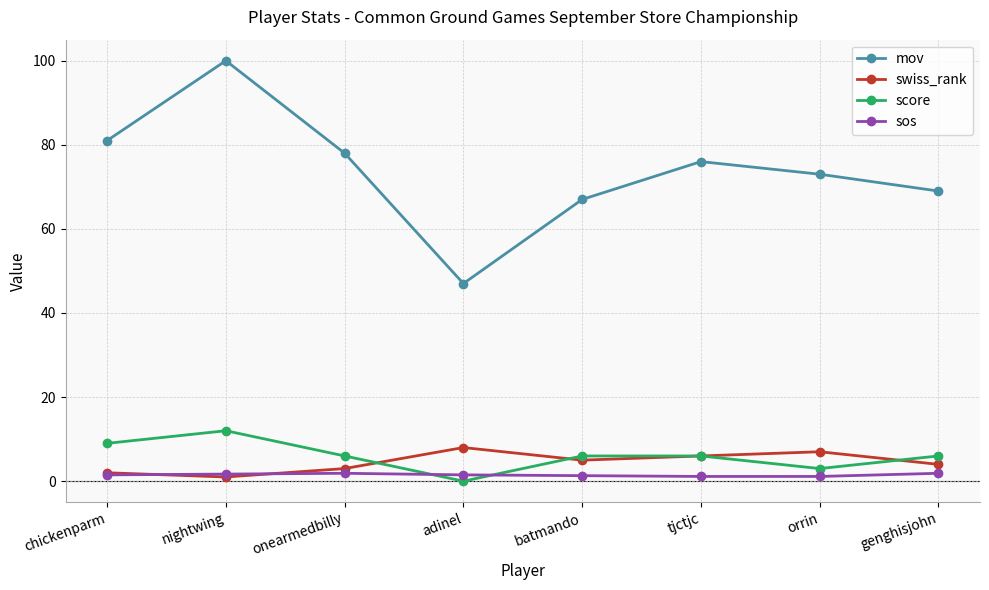

What is the label of the 6th point from the left?

tjctjc